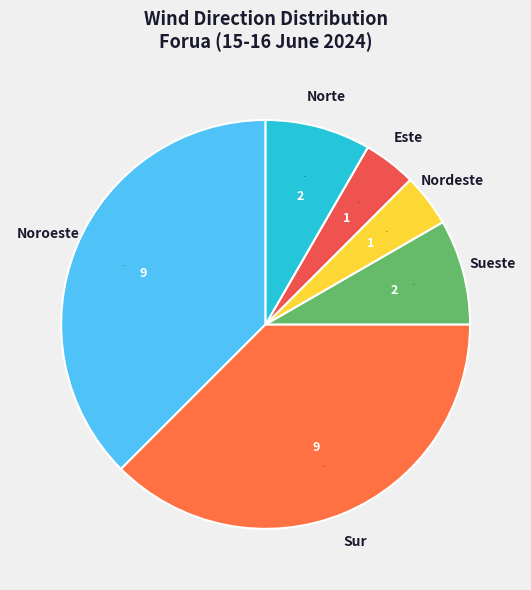

Combined, do Este and Sur account for over 50%?

No